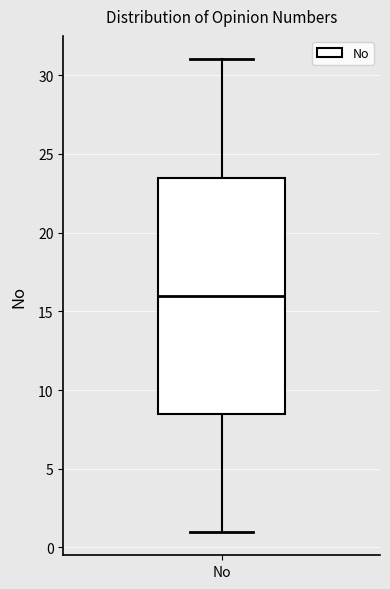

Read this box plot against the y-axis: the position of the median line, the range covered by the box, and the ends of both whiskers. The values are not printed on the chart, so give them approximately, as read against the axis.

median 16.0, box 8.5 to 23.5, whiskers 1.0 to 31.0